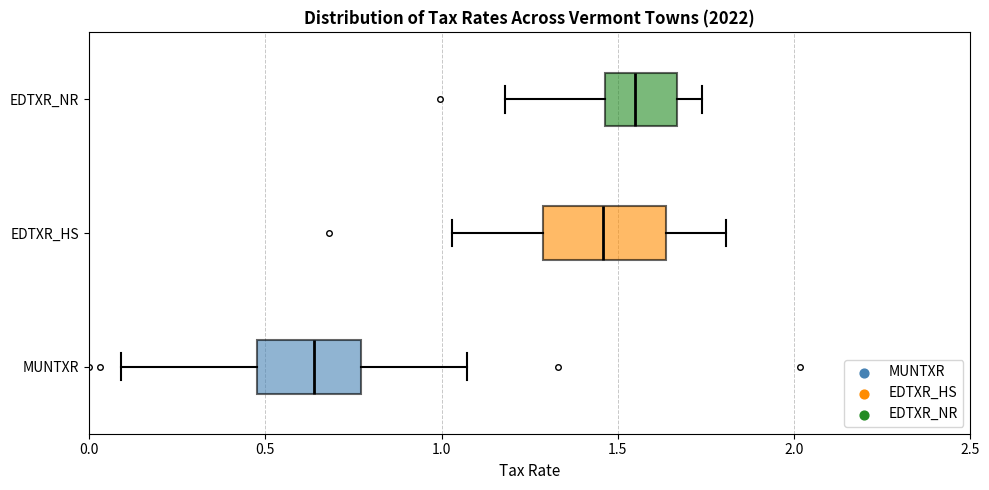

Reading bottom to top, read every box against the x-axis: the position of its median line, the range the box covers, and the ends of its whiskers. The values are not printed on the chart, so give them approximately, as read against the axis.

MUNTXR: median 0.65, box 0.50 to 0.75, whiskers 0.10 to 1.05
EDTXR_HS: median 1.45, box 1.30 to 1.65, whiskers 1.05 to 1.80
EDTXR_NR: median 1.55, box 1.45 to 1.65, whiskers 1.20 to 1.75